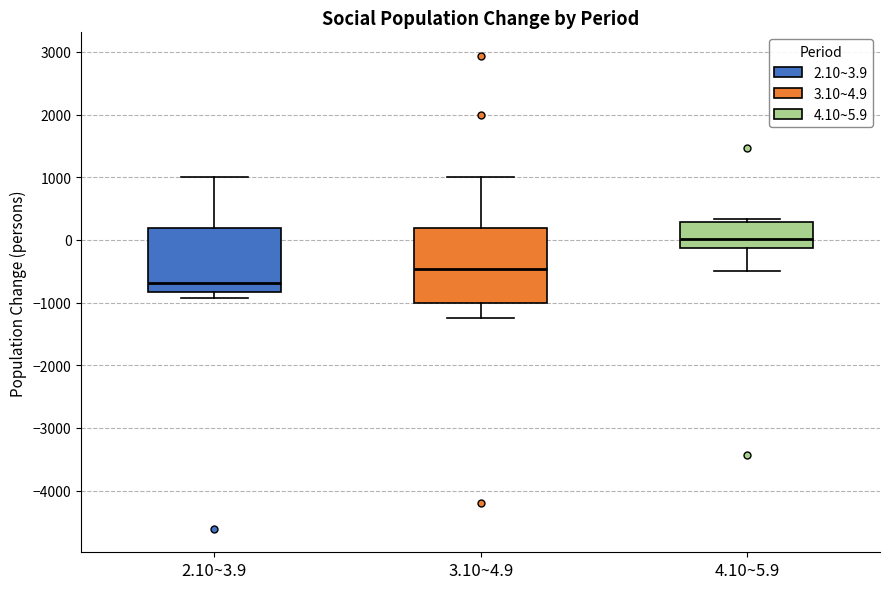

Reading left to right, transcribe this box plot: for each box, give where its median line is, the range the box spans, and where its two whiskers end, as read against the y-axis. The values are not printed on the chart, so give them approximately, as read against the axis.

2.10~3.9: median -700, box -800 to 200, whiskers -900 to 1000
3.10~4.9: median -500, box -1000 to 200, whiskers -1200 to 1000
4.10~5.9: median 0, box -100 to 300, whiskers -500 to 300 (just above the box's upper edge)